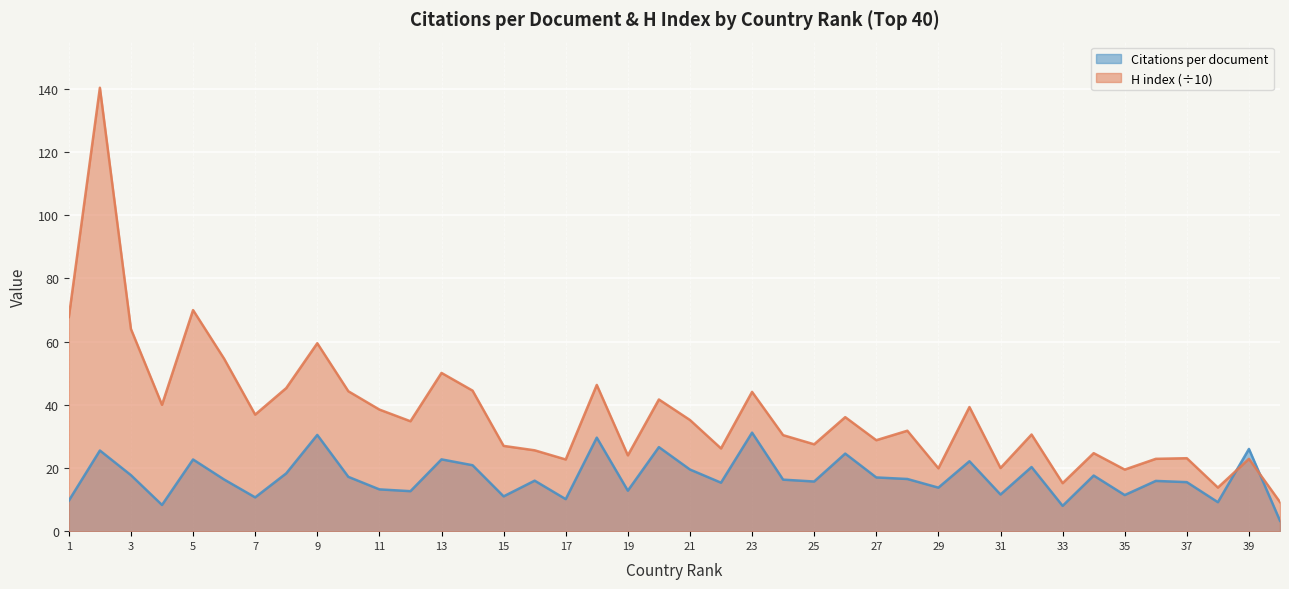

Which has a higher value, 6 or 32?

32